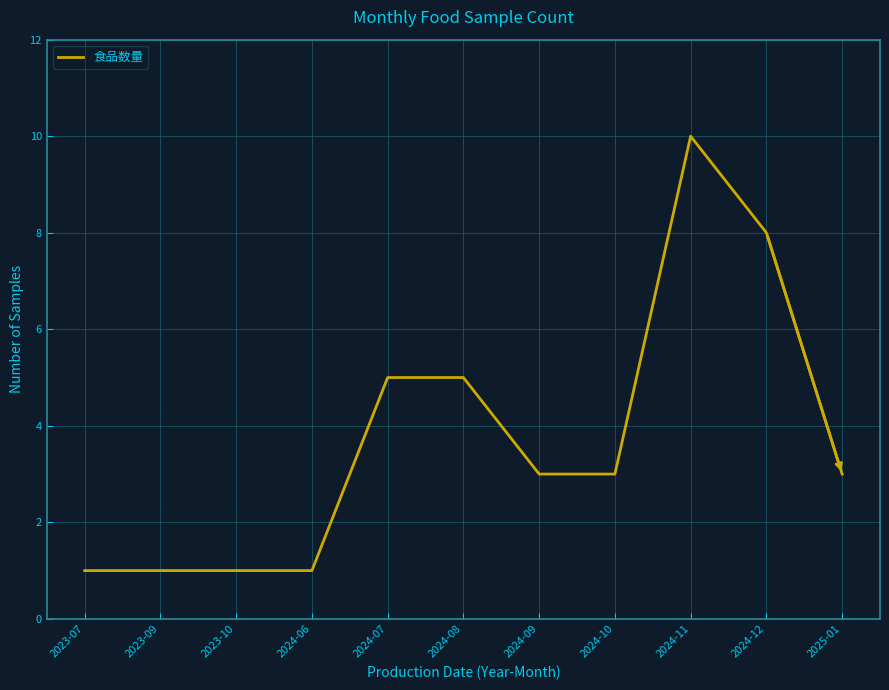

What is the change in value from 2024-08 to 2024-11?

+5